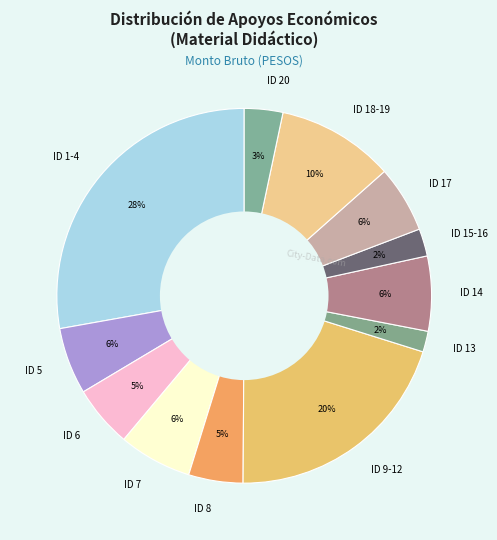

What percentage is the ID 14 slice, to the nearest percent?

6%